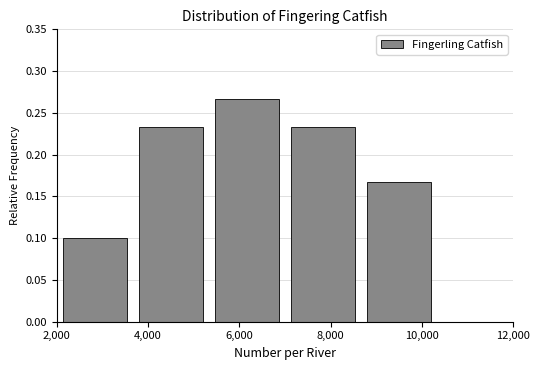

Reading left to right, transcribe this chart: for each bar, give the range it covers on the x-axis and its height. Neither the bar edges nor the heights are printed on the chart, so give them approximately, as read against the axes.

2000 to 3600: 0.100
3600 to 5400: 0.235
5400 to 7000: 0.265
7000 to 8600: 0.235
8600 to 10400: 0.165
10400 to 12000: 0